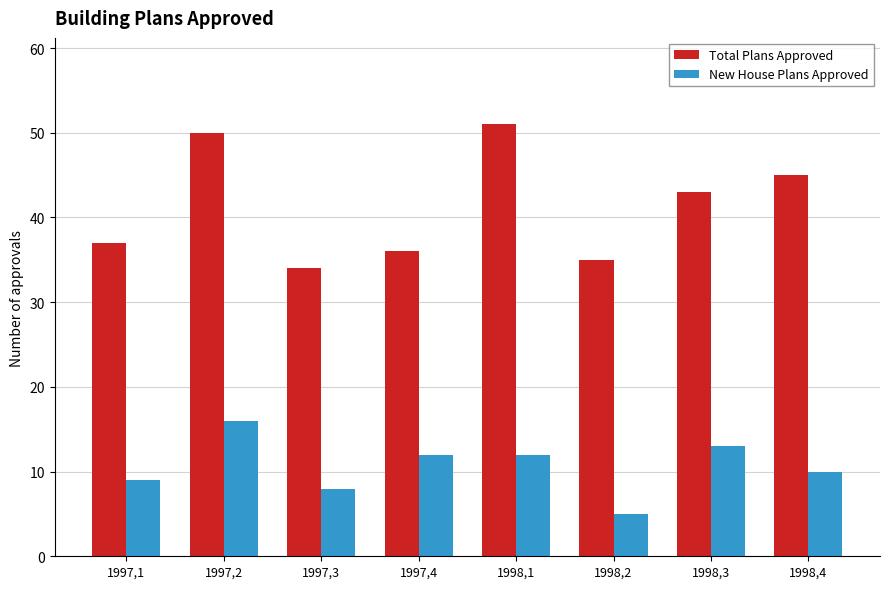

The Total Plans Approved series shows 37 at 1997,1. True or false?

True